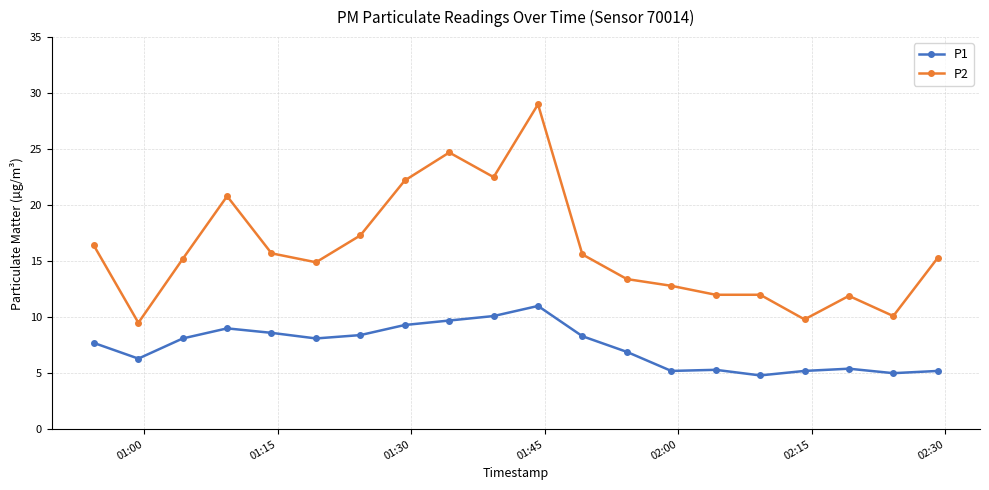

Which series has the largest total across all categories?

P2